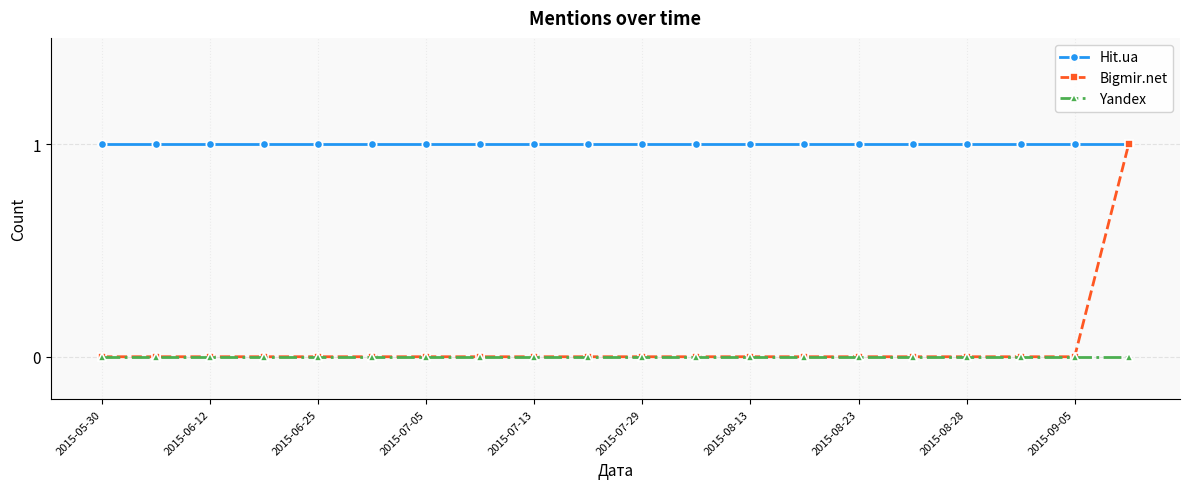

True or false: Hit.ua and Yandex cross at least once.

False